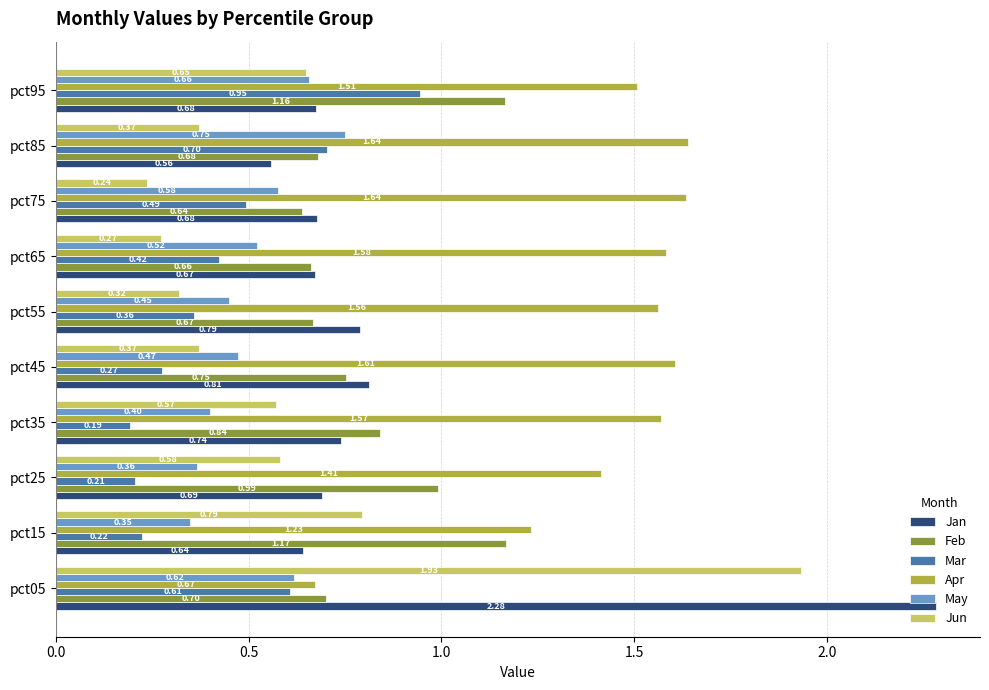

What is the total value across all series at pct15?

4.4